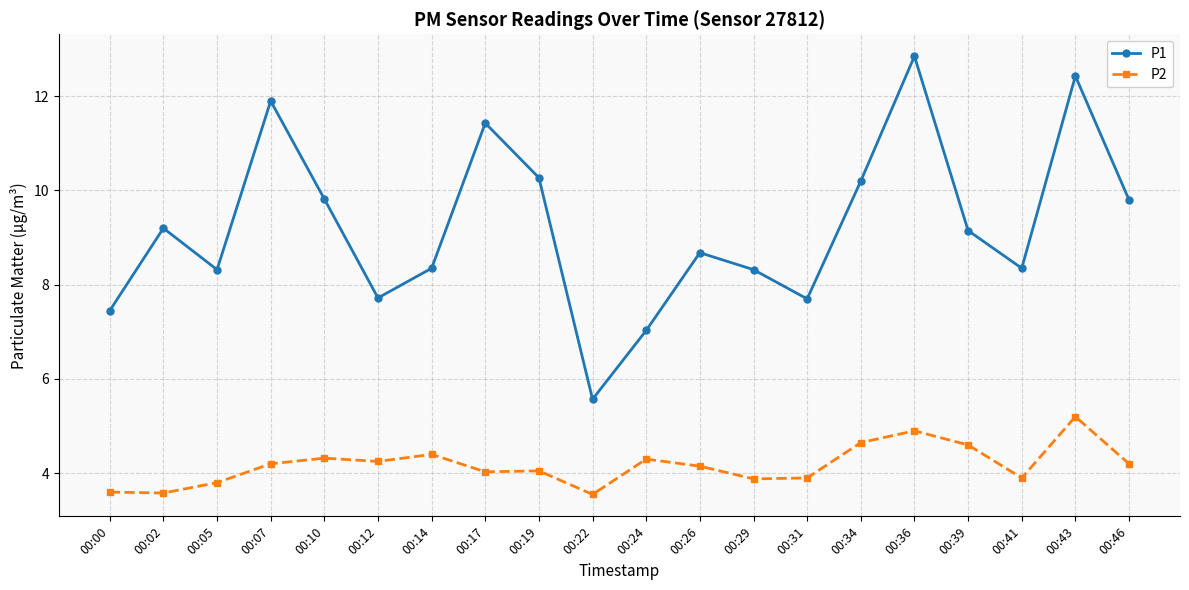

The value of P2 at 00:41 is 3.9. True or false?

True